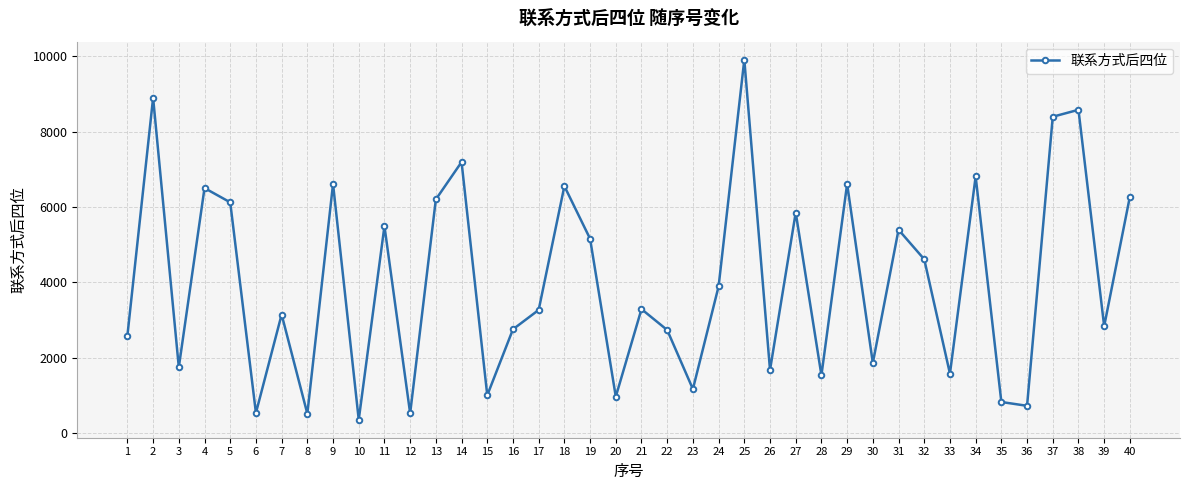

What is the greatest value displayed?

9909